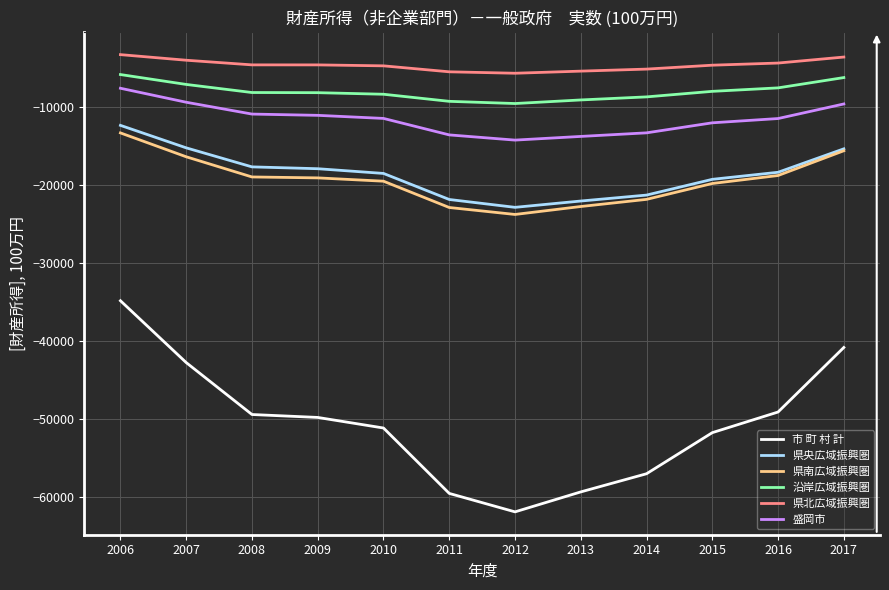

How many lines are shown in the chart?

6